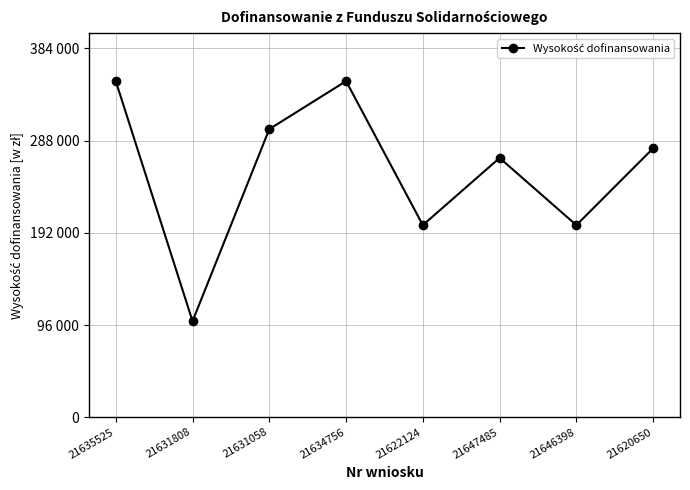

Rank the categories by value from highest to lowest.

21635525, 21634756, 21631058, 21620650, 21647485, 21622124, 21646398, 21631808